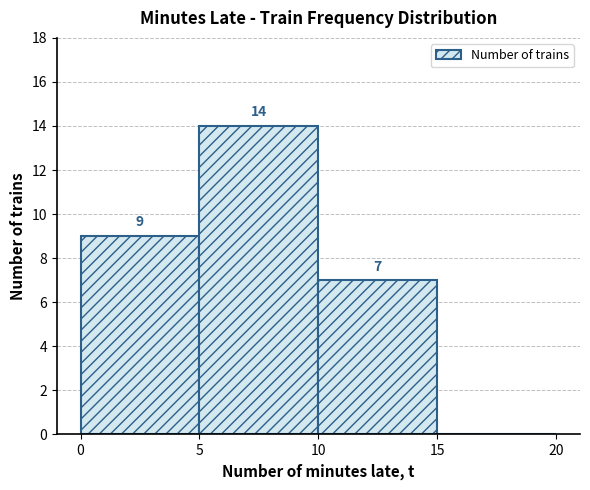

Over which range of the x-axis is the bar tallest?

5 to 10